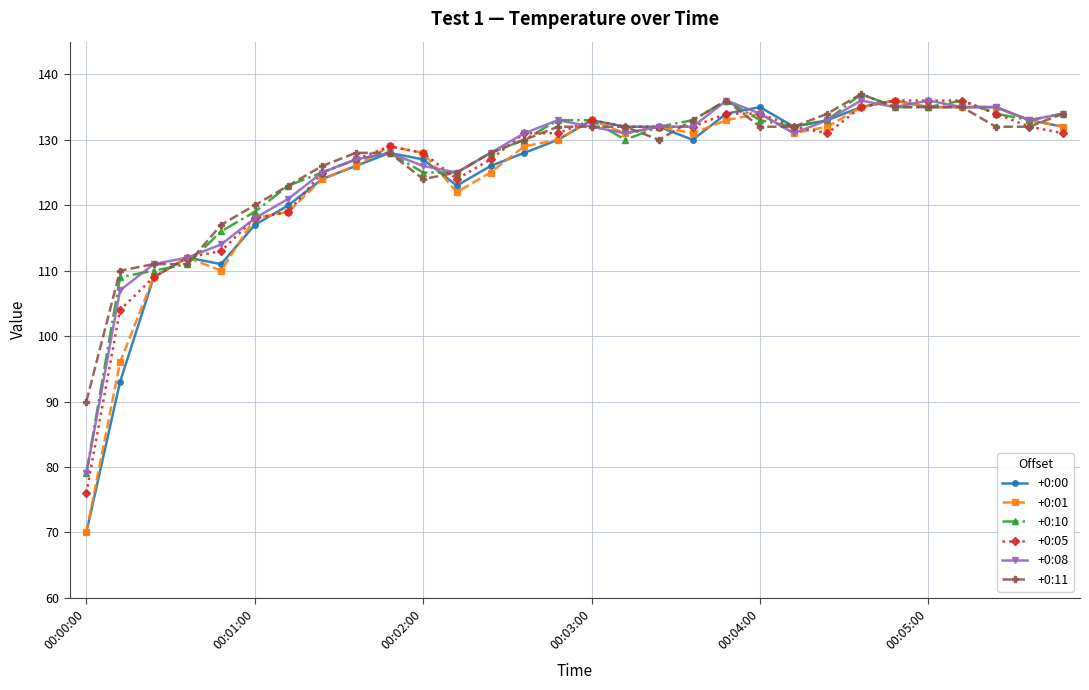

What is the smallest value displayed?

70